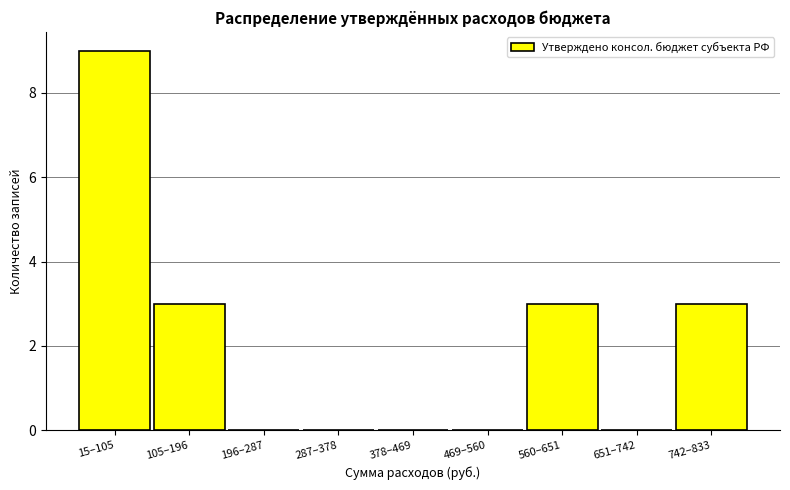

Reading left to right, list all the values displayed in this chart.

15–105=9	105–196=3	196–287=0	287–378=0	378–469=0	469–560=0	560–651=3	651–742=0	742–833=3